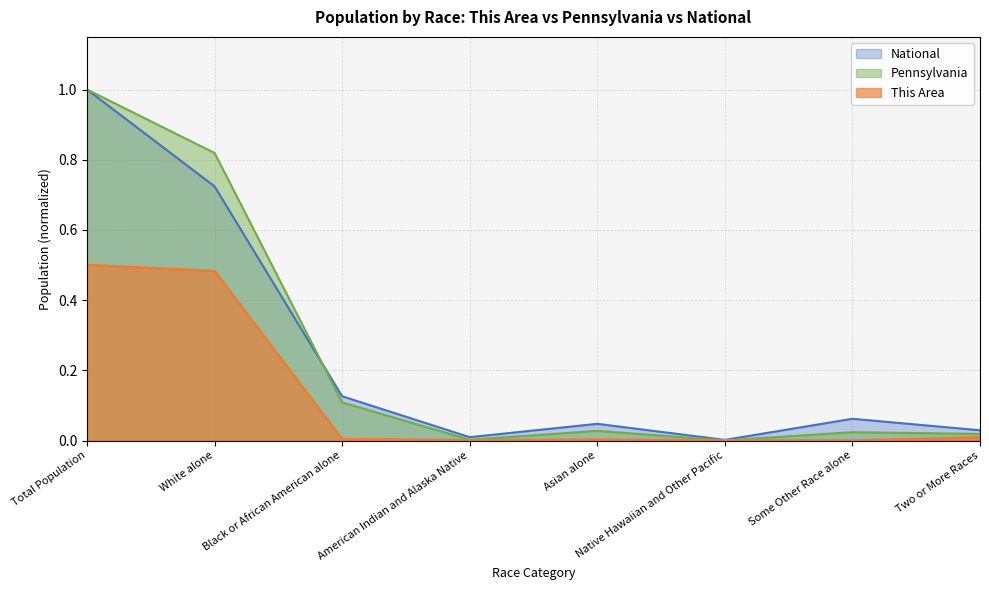

True or false: National has a value of 0.0 at American Indian and Alaska Native.

False